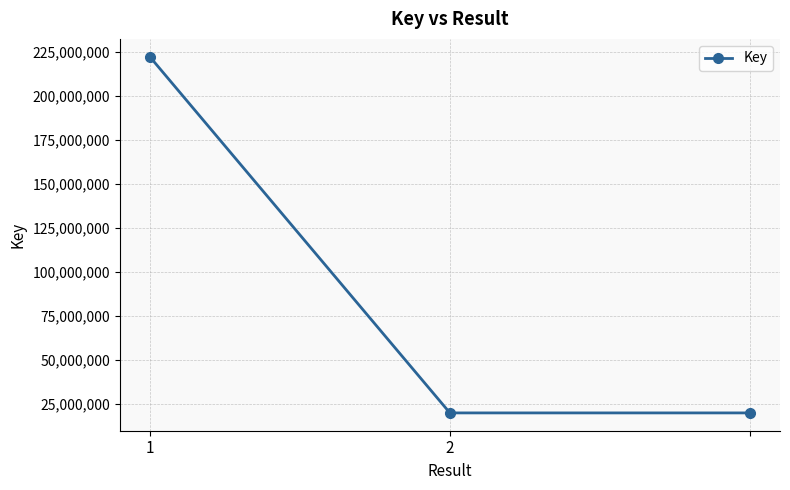

What is the greatest value displayed?

222446320